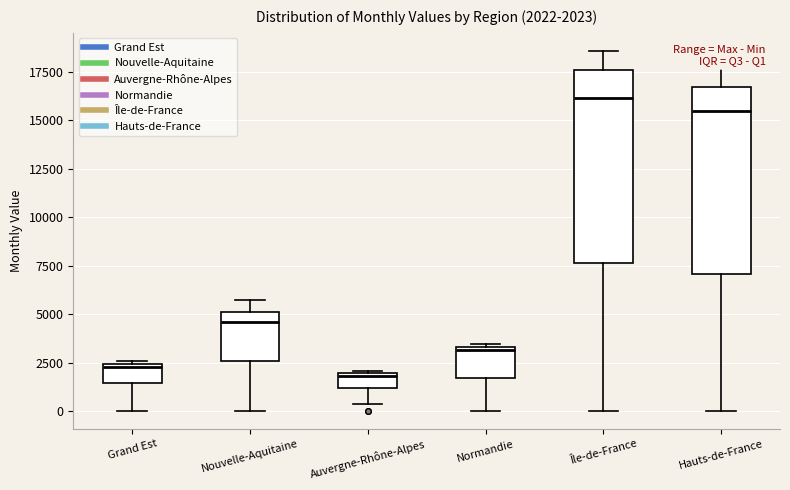

Which box's median line is the highest?

Île-de-France